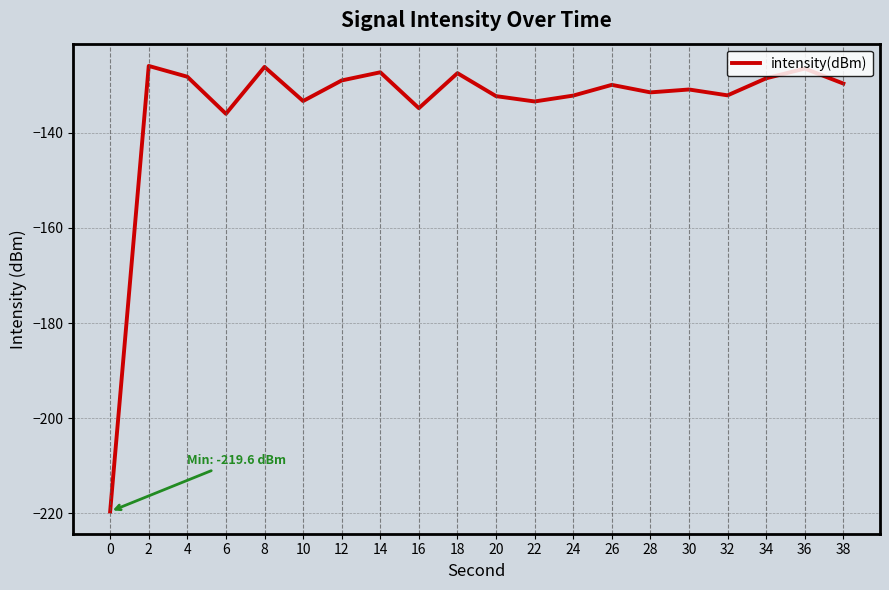

What is the sum of all values?

-2695.0